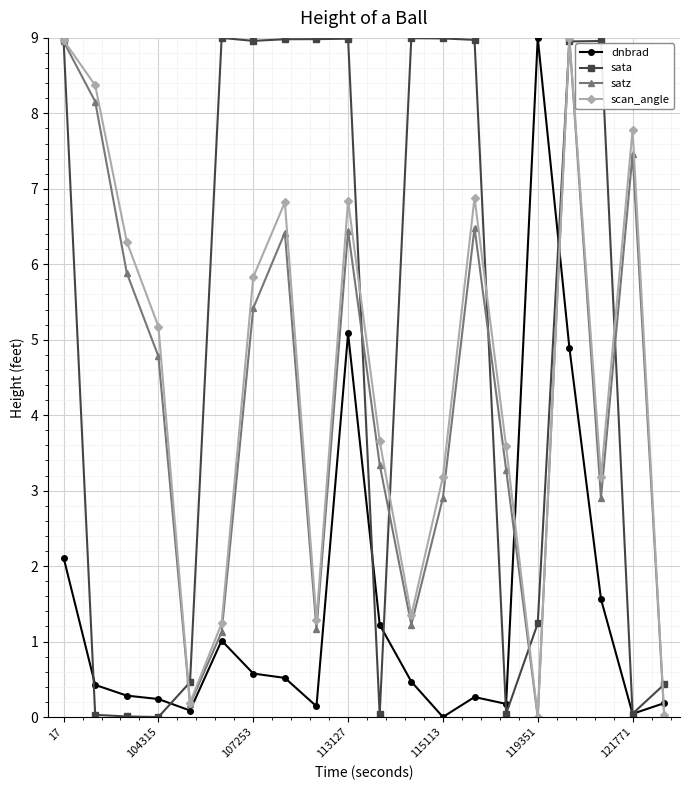

Which series has the largest total across all categories?

sata